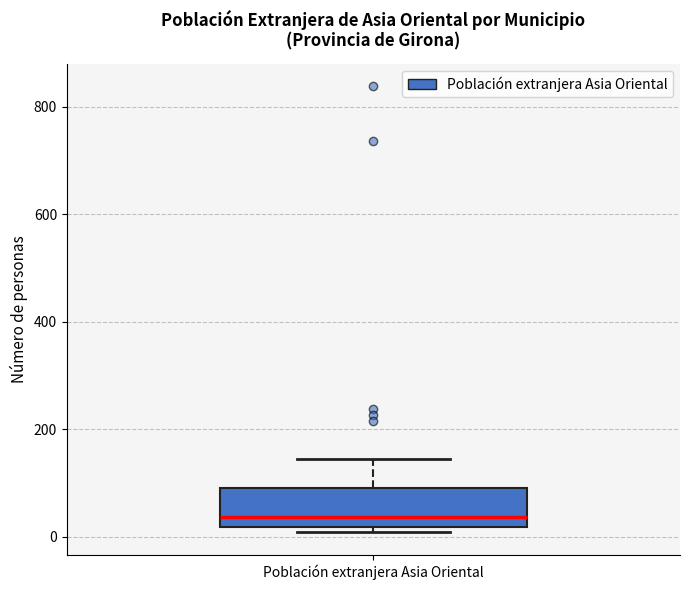

Where is the upper edge of the box for Población extranjera Asia Oriental on the y-axis? The values are not printed on the chart, so give them approximately, as read against the axis.

100